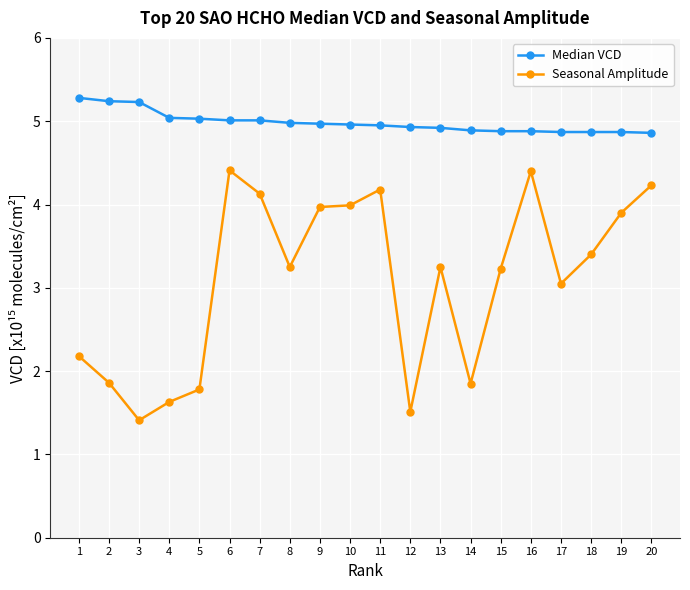

At which category does Seasonal Amplitude reach its first local peak?

6